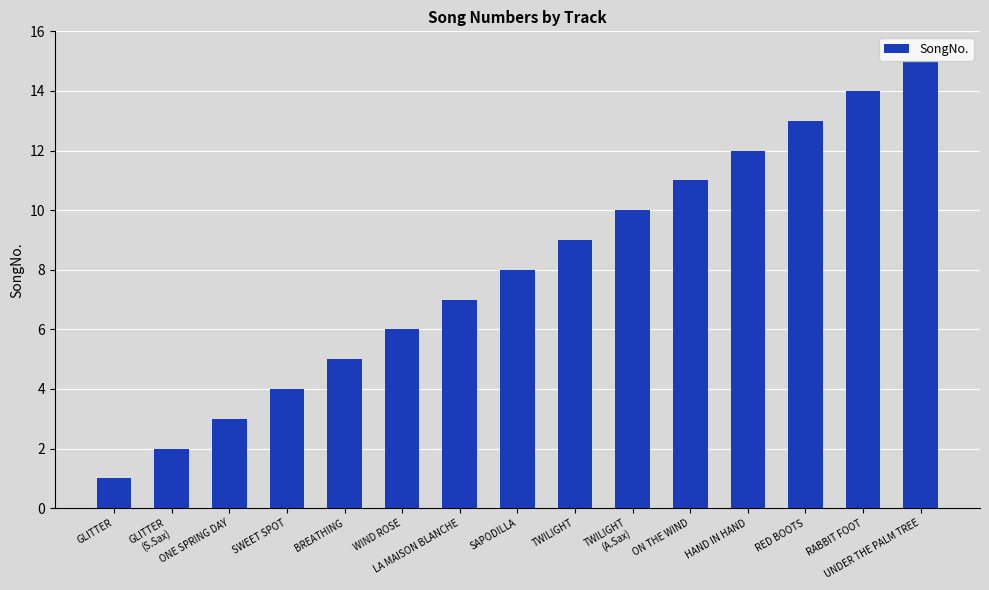

The value at LA MAISON BLANCHE is 7. True or false?

True